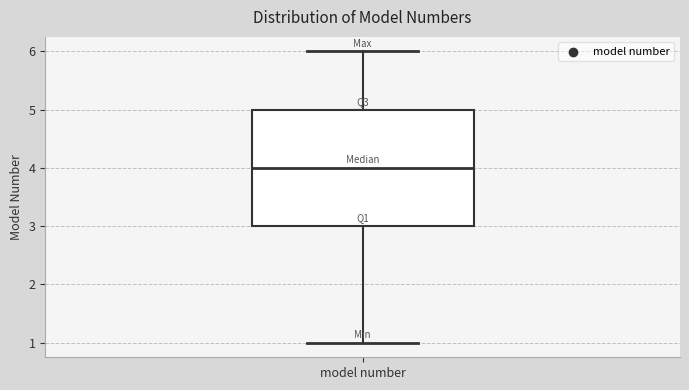

Transcribe this box plot: give where the median line is, the range the box spans, and where the two whiskers end, as read against the y-axis. The values are not printed on the chart, so give them approximately, as read against the axis.

median 4, box 3 to 5, whiskers 1 to 6